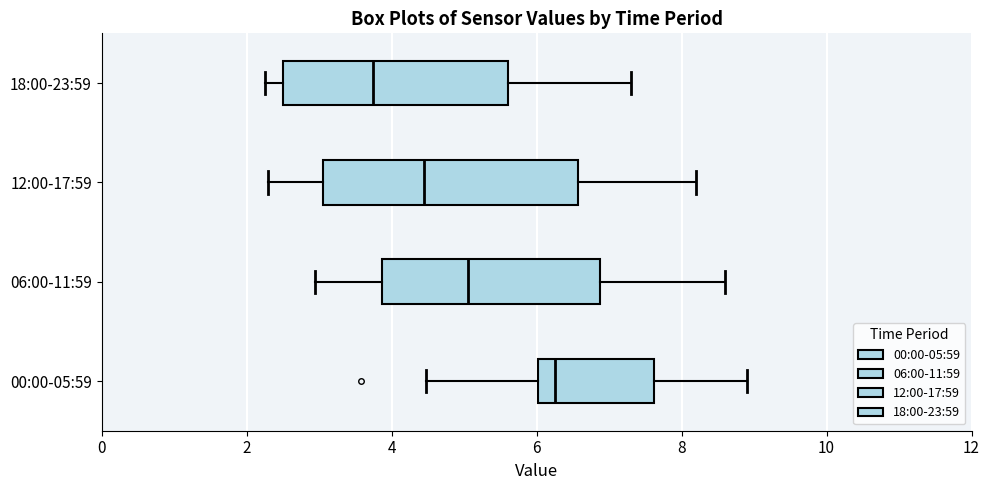

Reading bottom to top, transcribe this box plot: for each box, give where its median line is, the range the box spans, and where its two whiskers end, as read against the x-axis. The values are not printed on the chart, so give them approximately, as read against the axis.

00:00-05:59: median 6.2, box 6.0 to 7.6, whiskers 4.4 to 9.0
06:00-11:59: median 5.0, box 3.8 to 6.8, whiskers 3.0 to 8.6
12:00-17:59: median 4.4, box 3.0 to 6.6, whiskers 2.4 to 8.2
18:00-23:59: median 3.8, box 2.6 to 5.6, whiskers 2.2 to 7.4